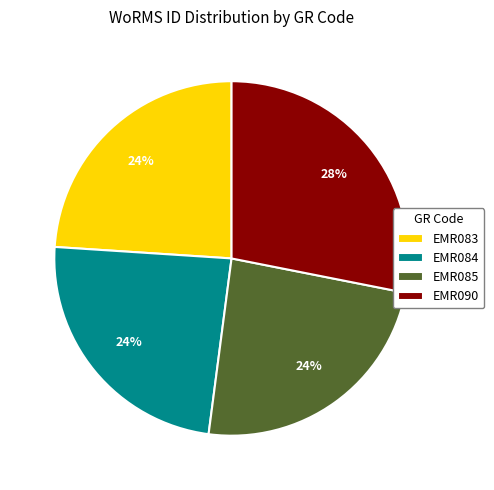

Is it true that EMR084 is 33% of the pie?

False